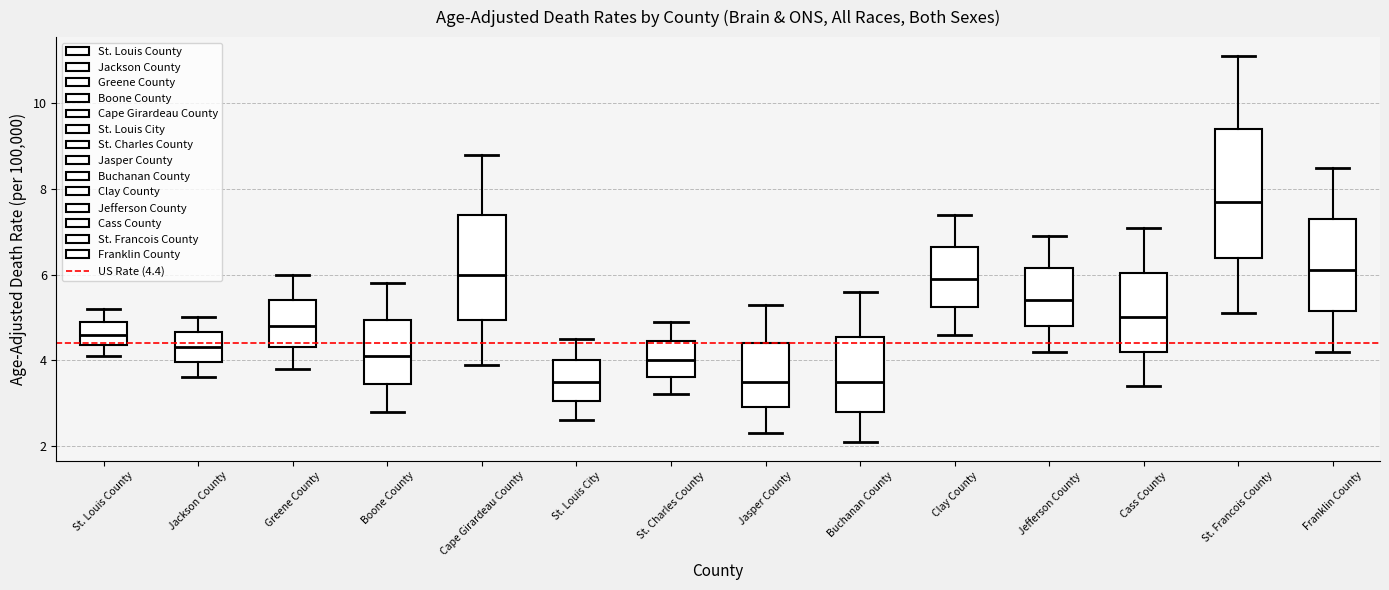

Reading left to right, transcribe this box plot: for each box, give where its median line is, the range the box spans, and where its two whiskers end, as read against the y-axis. The values are not printed on the chart, so give them approximately, as read against the axis.

St. Louis County: median 4.6, box 4.4 to 5.0, whiskers 4.2 to 5.2
Jackson County: median 4.4, box 4.0 to 4.6, whiskers 3.6 to 5.0
Greene County: median 4.8, box 4.4 to 5.4, whiskers 3.8 to 6.0
Boone County: median 4.2, box 3.4 to 5.0, whiskers 2.8 to 5.8
Cape Girardeau County: median 6.0, box 5.0 to 7.4, whiskers 4.0 to 8.8
St. Louis City: median 3.6, box 3.0 to 4.0, whiskers 2.6 to 4.6
St. Charles County: median 4.0, box 3.6 to 4.4, whiskers 3.2 to 5.0
Jasper County: median 3.6, box 3.0 to 4.4, whiskers 2.4 to 5.4
Buchanan County: median 3.6, box 2.8 to 4.6, whiskers 2.2 to 5.6
Clay County: median 6.0, box 5.2 to 6.6, whiskers 4.6 to 7.4
Jefferson County: median 5.4, box 4.8 to 6.2, whiskers 4.2 to 7.0
Cass County: median 5.0, box 4.2 to 6.0, whiskers 3.4 to 7.2
St. Francois County: median 7.8, box 6.4 to 9.4, whiskers 5.2 to 11.2
Franklin County: median 6.2, box 5.2 to 7.4, whiskers 4.2 to 8.6